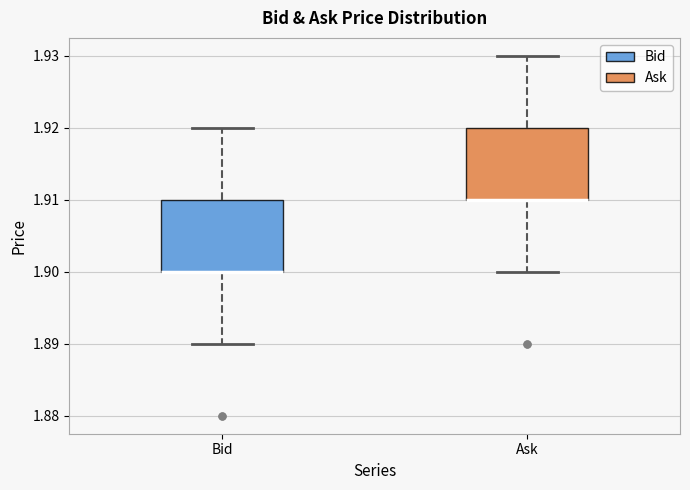

Reading left to right, transcribe this box plot: for each box, give where its median line is, the range the box spans, and where its two whiskers end, as read against the y-axis. The values are not printed on the chart, so give them approximately, as read against the axis.

Bid: median 1.90 (drawn on the box's lower edge), box 1.90 to 1.91, whiskers 1.89 to 1.92
Ask: median 1.91 (drawn on the box's lower edge), box 1.91 to 1.92, whiskers 1.90 to 1.93